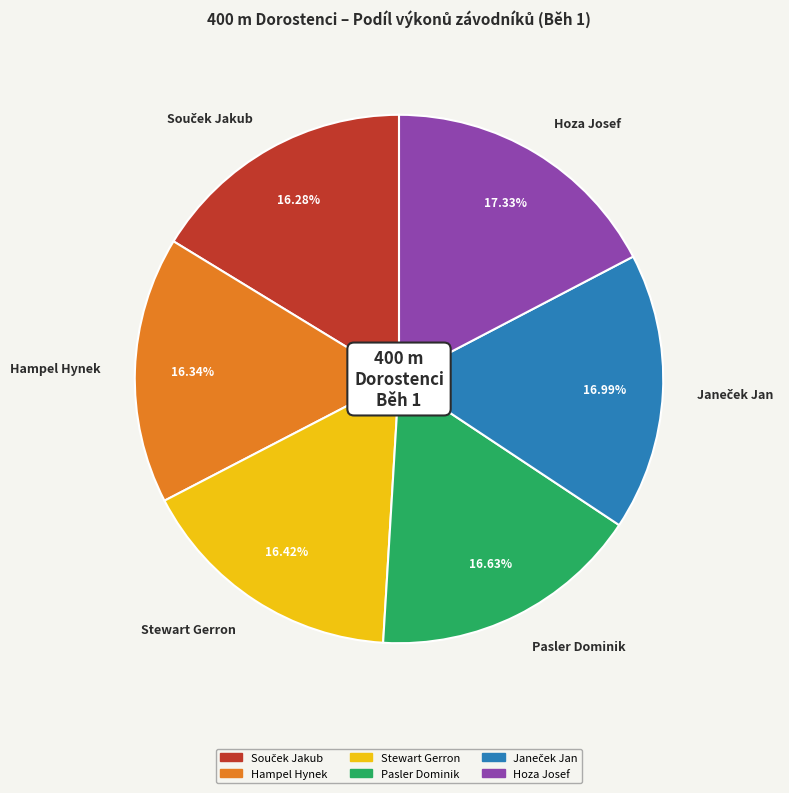

Do Hoza Josef and Stewart Gerron together represent more than half of the pie?

No